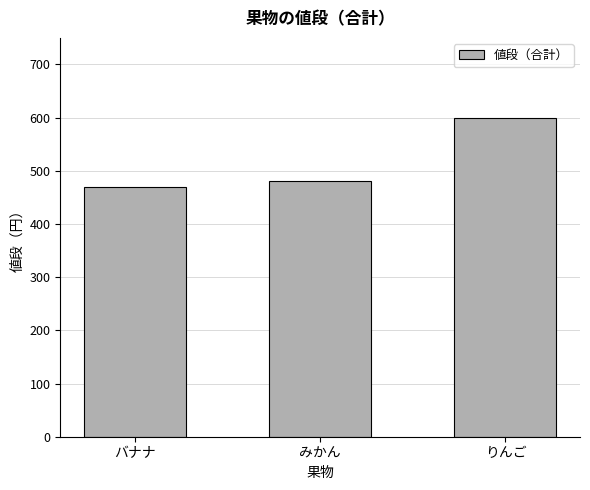

Reading left to right, list all the values displayed in this chart.

バナナ=470	みかん=480	りんご=600